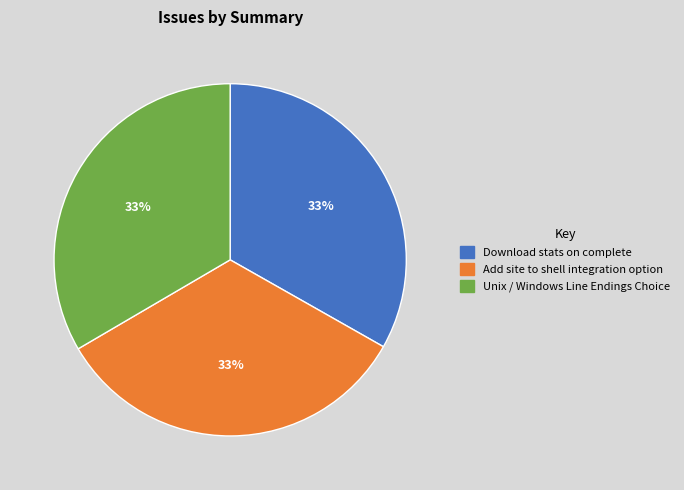

What percentage is the Unix / Windows Line Endings Choice slice, to the nearest percent?

33%